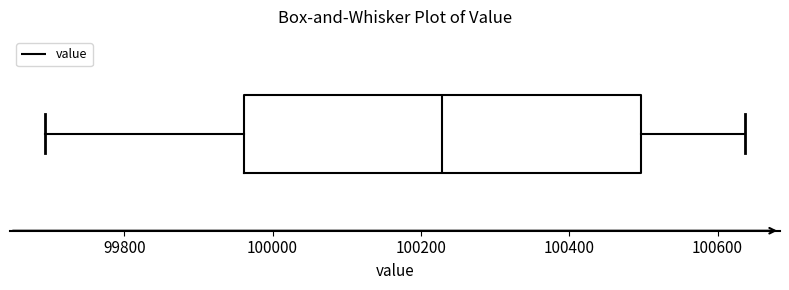

Read this box plot against the x-axis: the position of the median line, the range covered by the box, and the ends of both whiskers. The values are not printed on the chart, so give them approximately, as read against the axis.

median 100220, box 99960 to 100500, whiskers 99700 to 100640